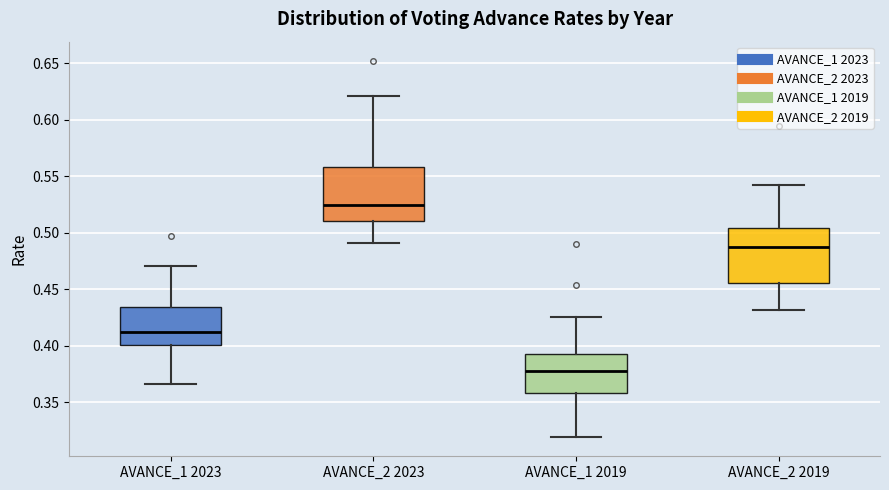

Reading left to right, read every box against the y-axis: the position of its median line, the range the box covers, and the ends of its whiskers. The values are not printed on the chart, so give them approximately, as read against the axis.

AVANCE_1 2023: median 0.410, box 0.400 to 0.435, whiskers 0.365 to 0.470
AVANCE_2 2023: median 0.525, box 0.510 to 0.560, whiskers 0.490 to 0.620
AVANCE_1 2019: median 0.380, box 0.360 to 0.395, whiskers 0.320 to 0.425
AVANCE_2 2019: median 0.485, box 0.455 to 0.505, whiskers 0.430 to 0.545